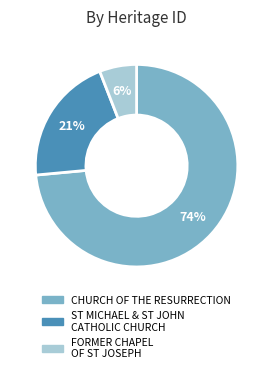

Does any single category account for the majority?

Yes